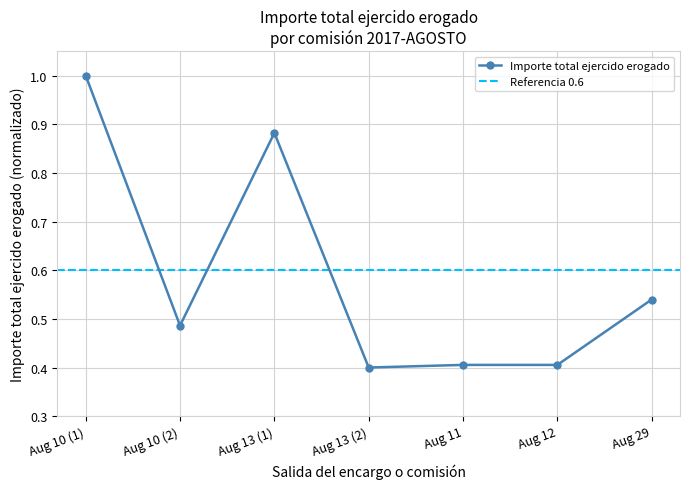

Reading left to right, transcribe all the data shown in this chart.

1.0	0.5	0.9	0.4	0.4	0.4	0.5